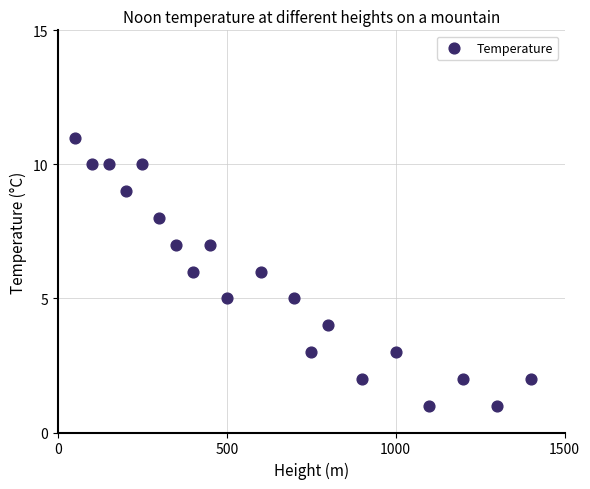

What is the range of X values (max minus min)?

1350